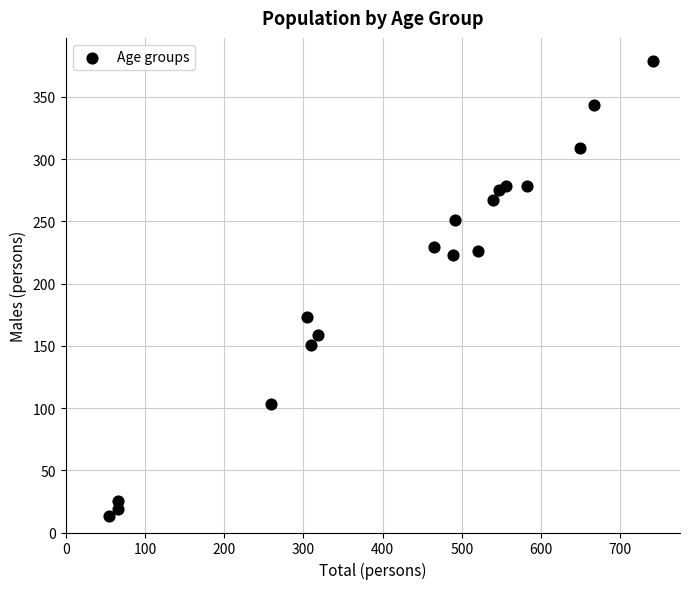

What Y value in the scatter plot is closest to 196?

173